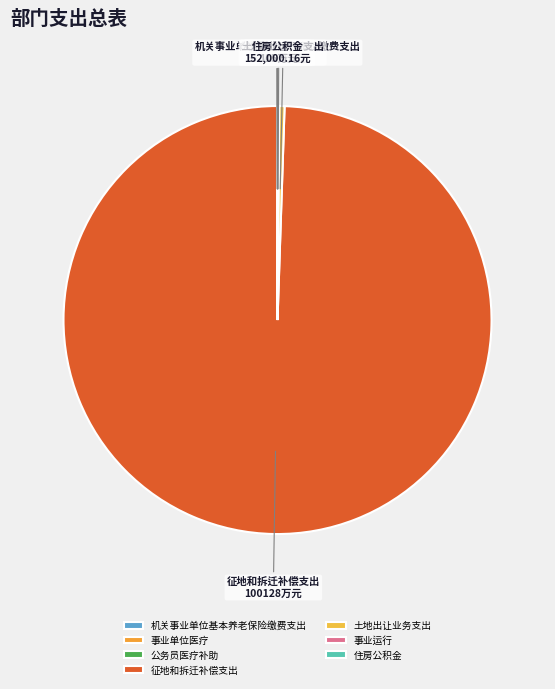

Which slice represents more than half of the pie?

征地和拆迁补偿支出